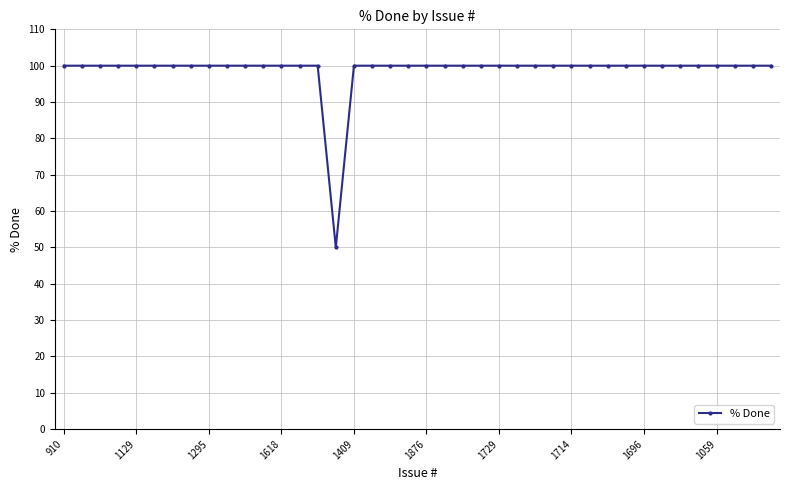

What is the difference between the second highest and minimum values?

50